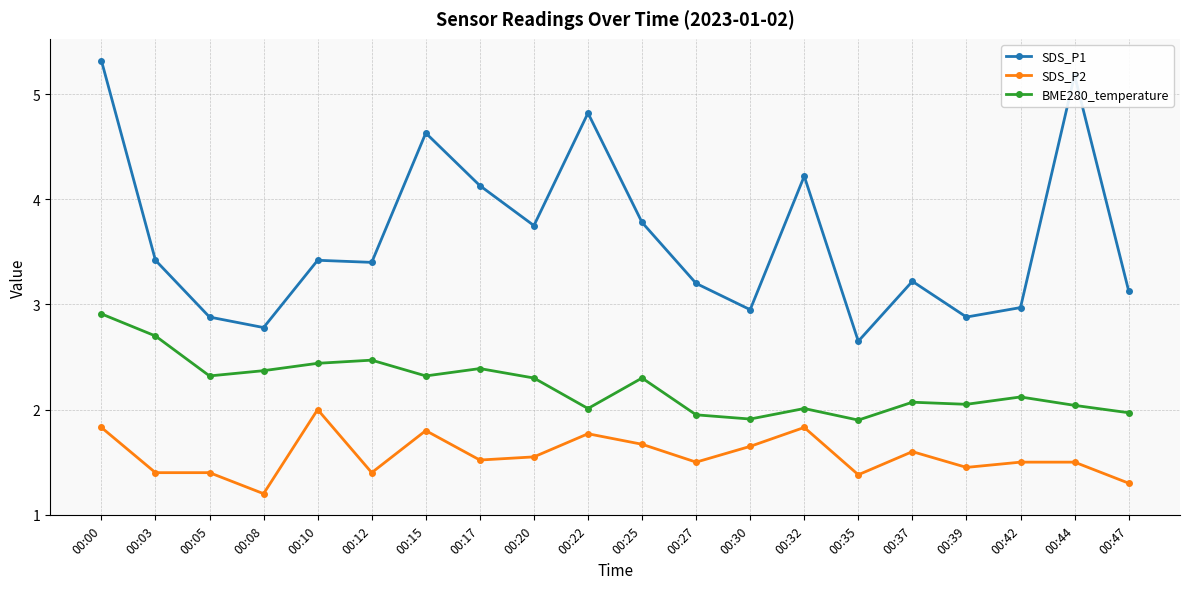

At which label does BME280_temperature reach its peak?

00:00